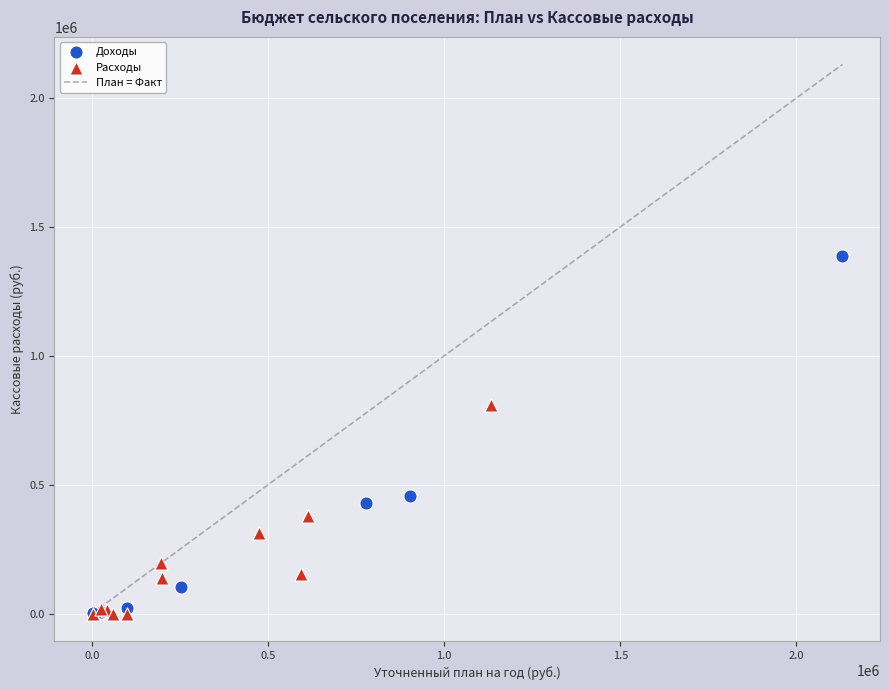

Which series reaches the maximum Y coordinate?

Доходы